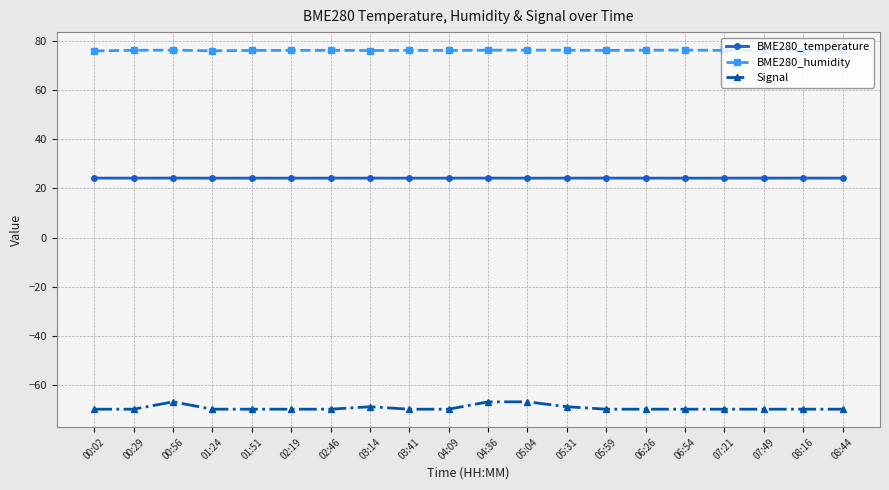

What is the value of the BME280_temperature point at the 3rd from the left?

24.2